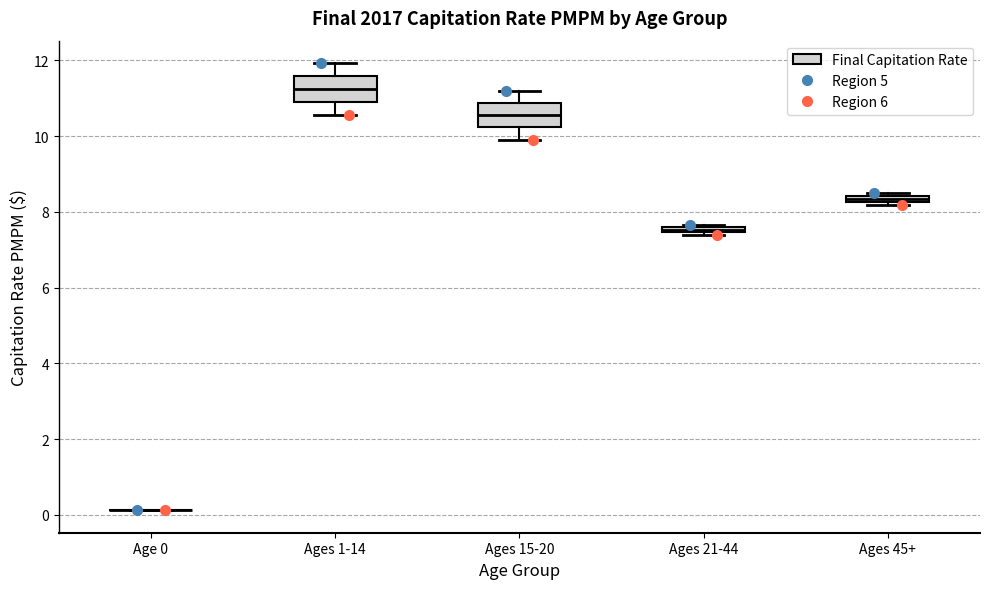

Where is the lower edge of the box for Ages 45+ on the y-axis? The values are not printed on the chart, so give them approximately, as read against the axis.

8.2